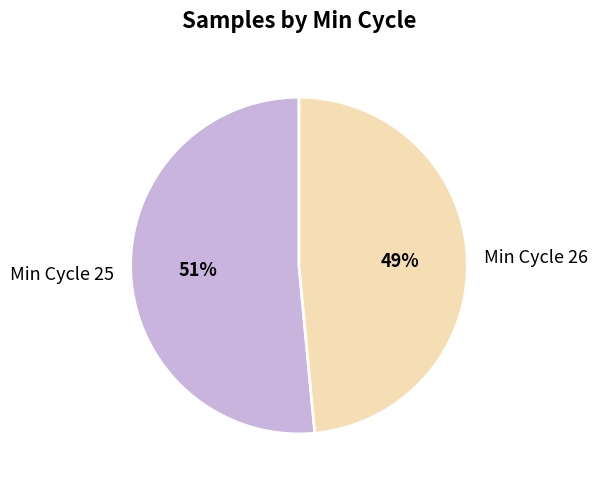

Is the sum of Min Cycle 25 and Min Cycle 26 greater than half?

Yes